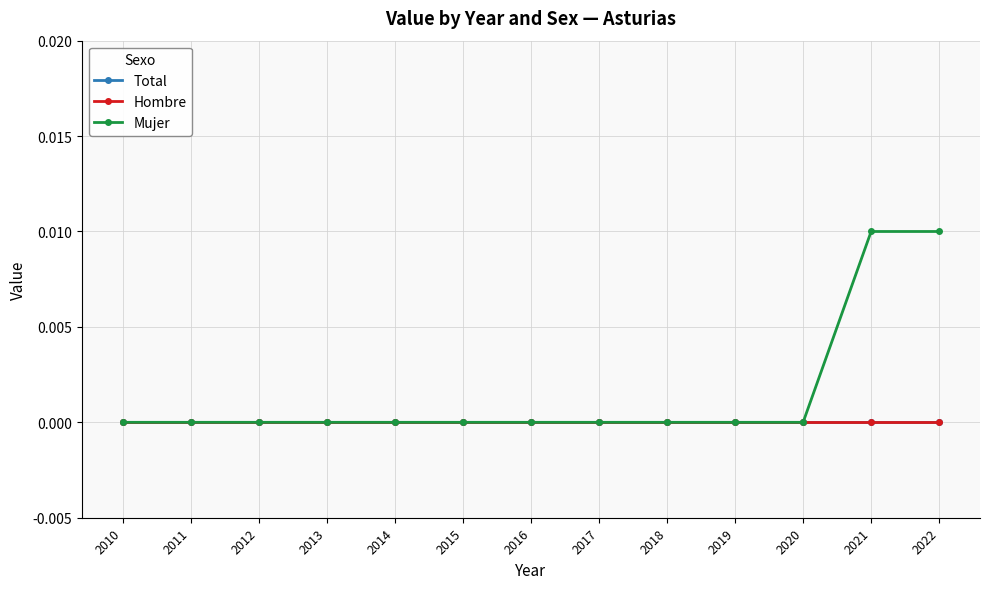

True or false: Hombre and Mujer cross at least once.

False